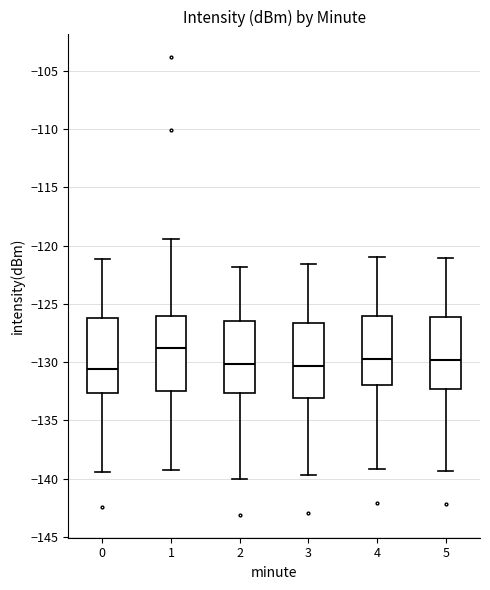

Where does the lower whisker of the box at x = 0 end on the y-axis? The values are not printed on the chart, so give them approximately, as read against the axis.

-139.5